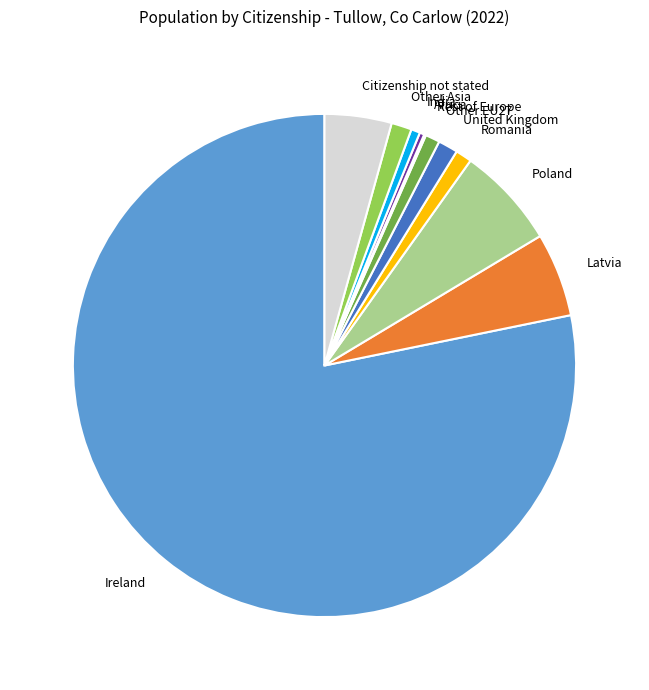

Between Latvia and Other EU27, which is larger?

Latvia